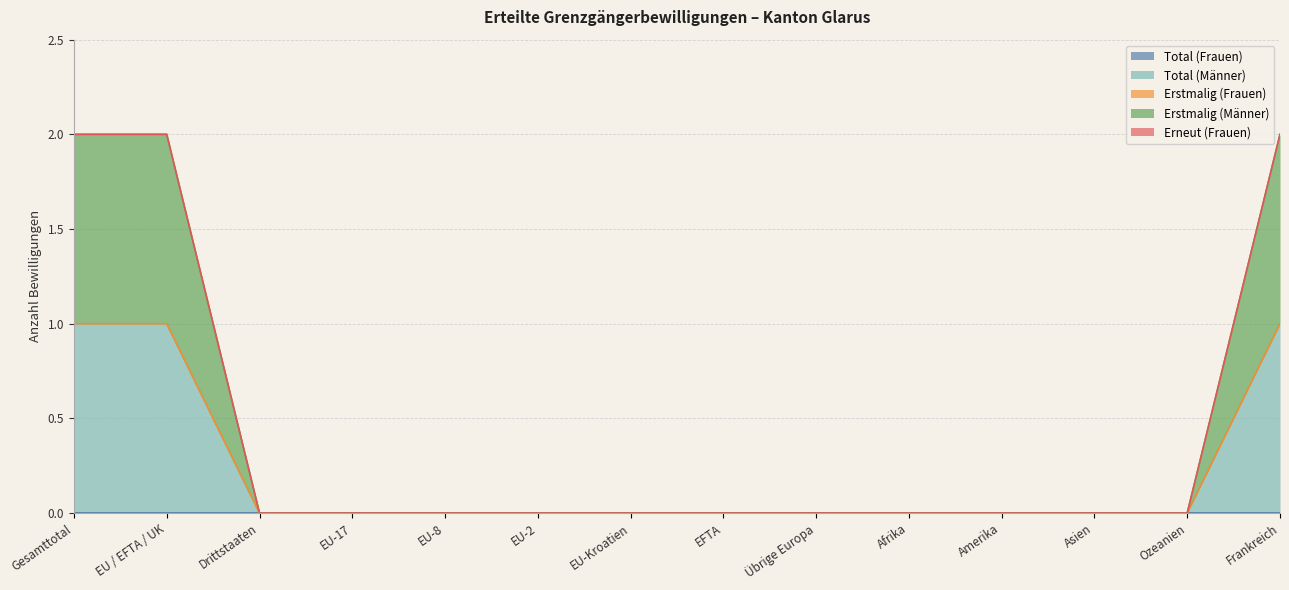

What is the label of the 9th point from the right?

EU-2